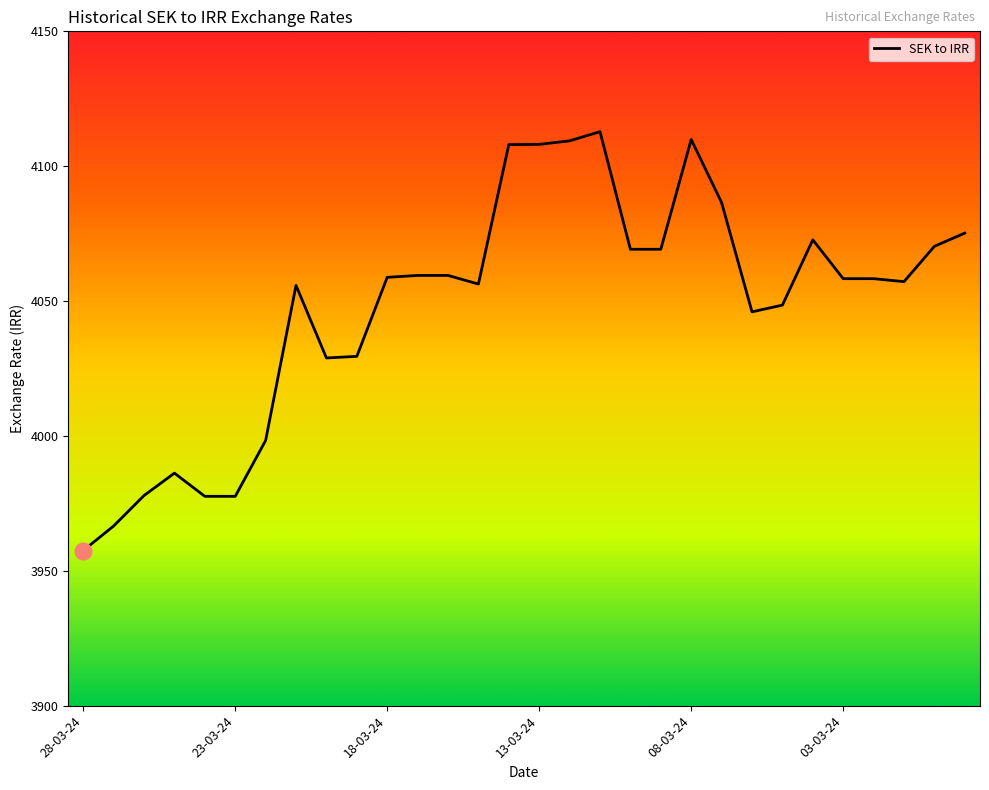

What is the difference between the maximum and minimum values?

155.3